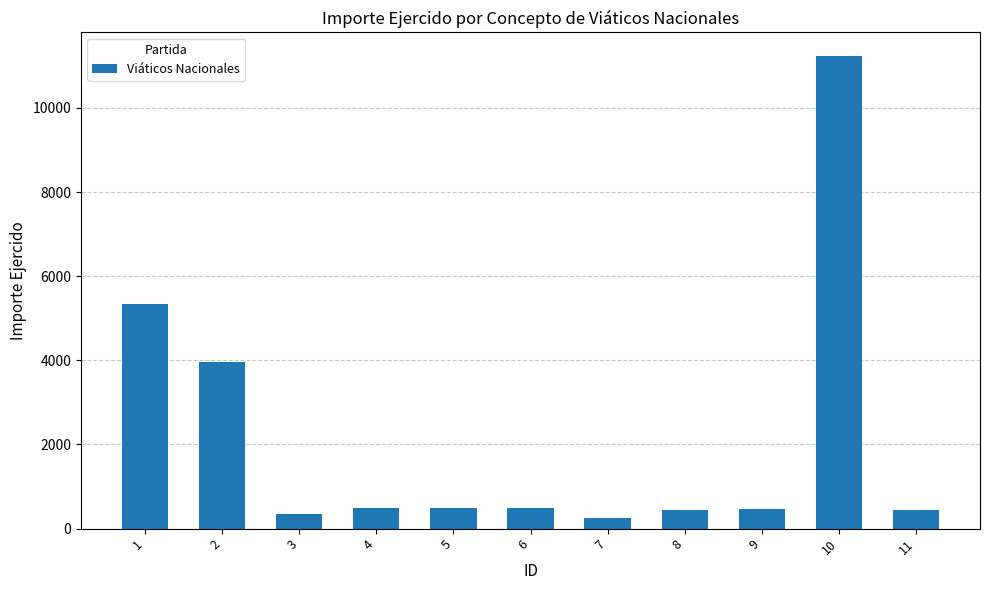

What is the difference between the maximum and minimum values?

10972.7